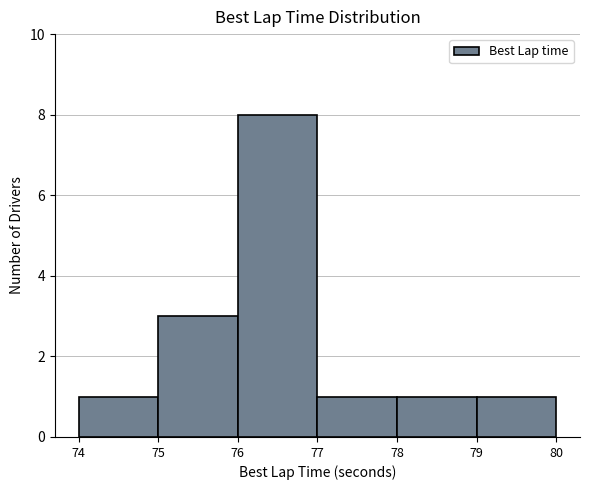

What is the height of the bar covering 74 to 75 on the x-axis? The values are not printed on the chart, so give them approximately, as read against the axis.

1